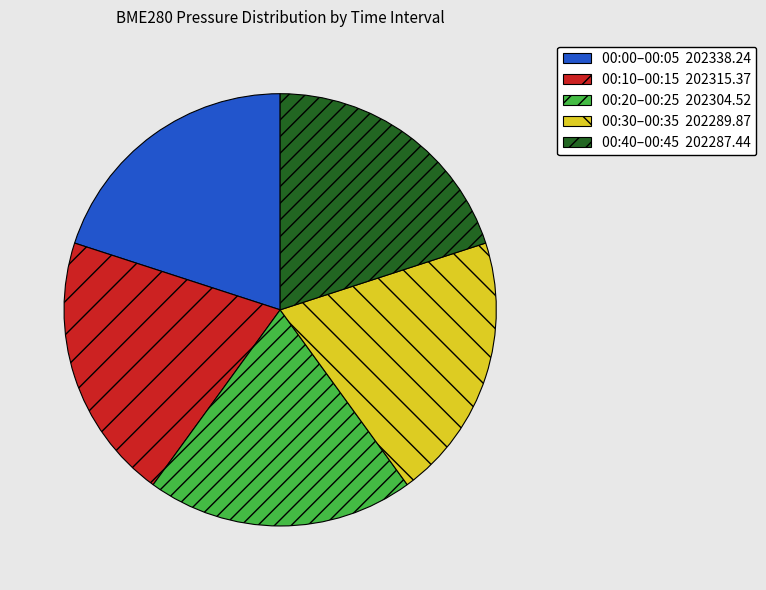

Does any single category account for the majority?

No